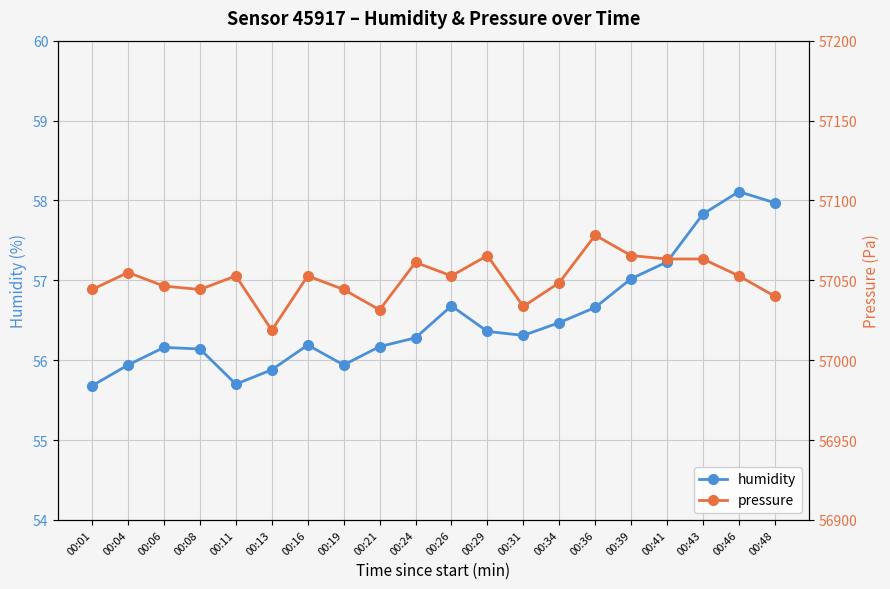

What is the spread (max minus min) of values at 00:08?

56988.1